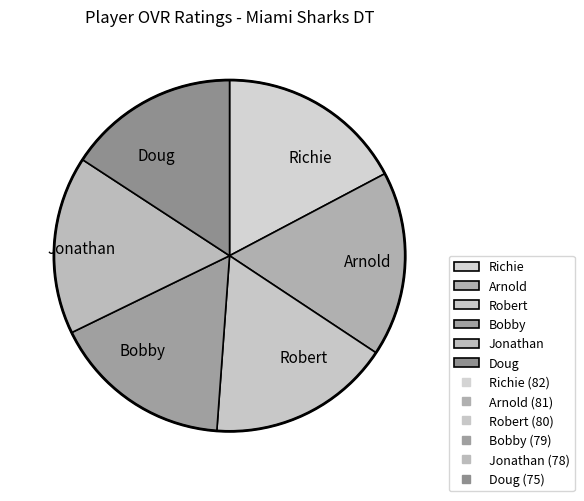

Is Robert the majority of the pie?

No